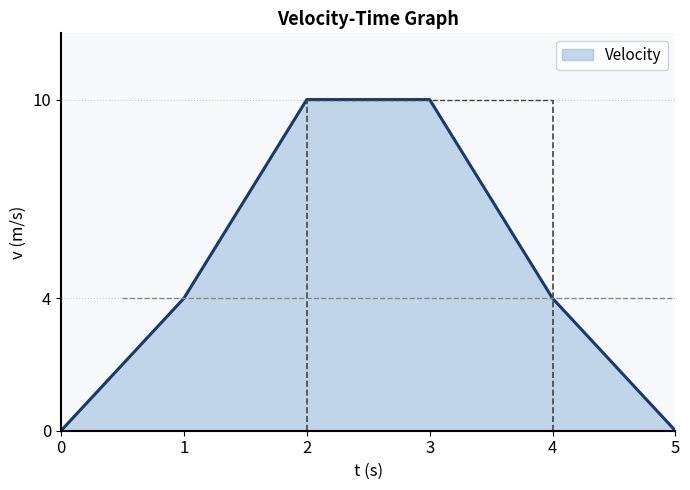

What is the difference between the values at 1 and 5?

4